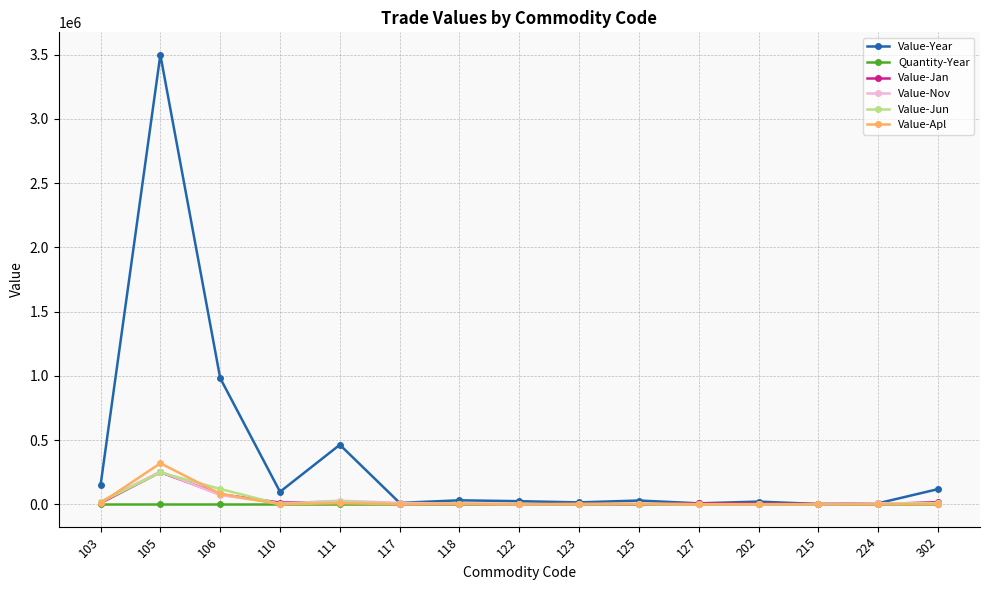

What is the sum of all Value-Jun values?

412673